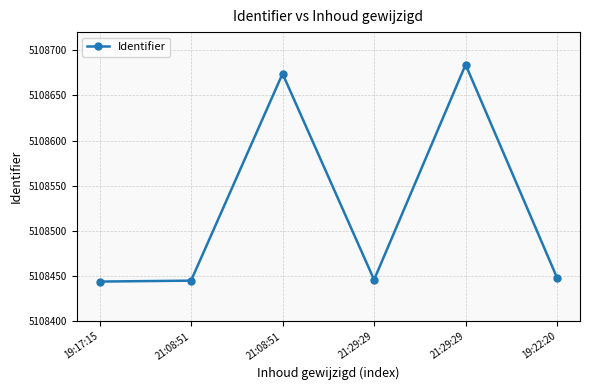

Read the value at 19:17:15.

5108444